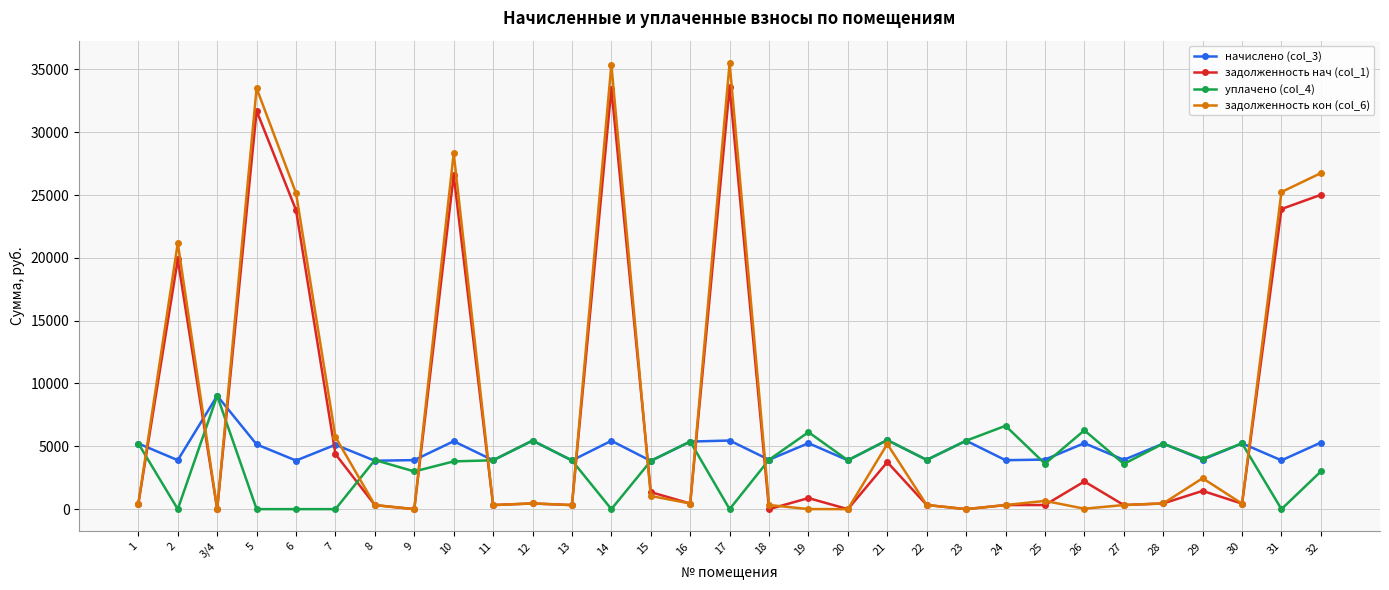

Which series has the largest range (max minus min)?

задолженность кон (col_6)